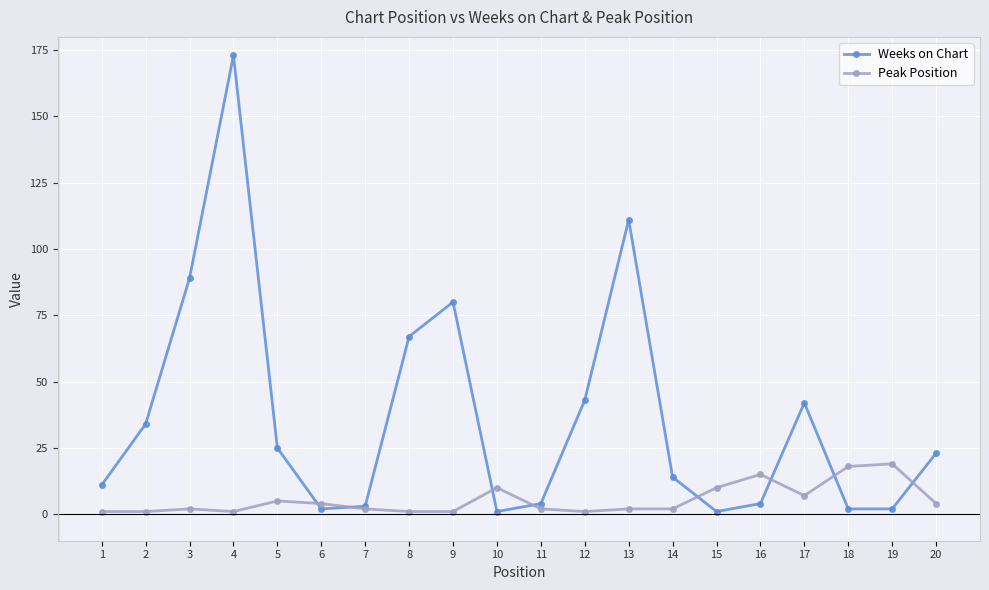

At which category is the sum across all series the highest?

4